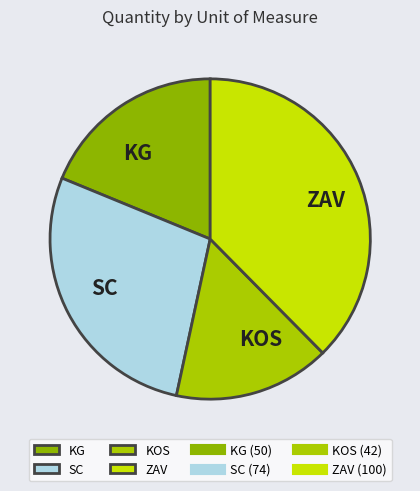

Which has a higher value, KG or SC?

SC